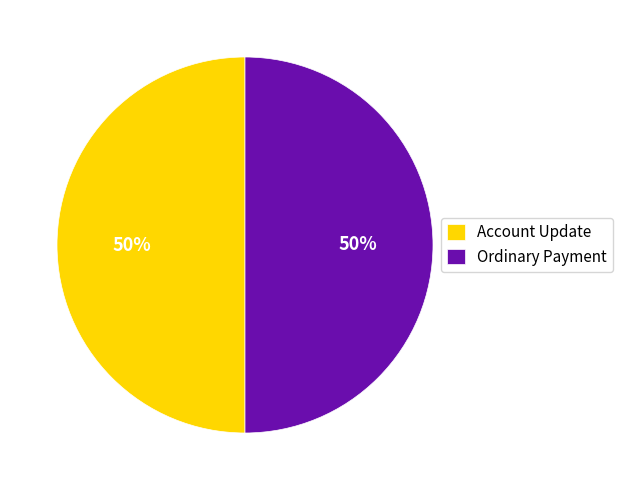

To the nearest percent, what portion does Ordinary Payment represent?

50%